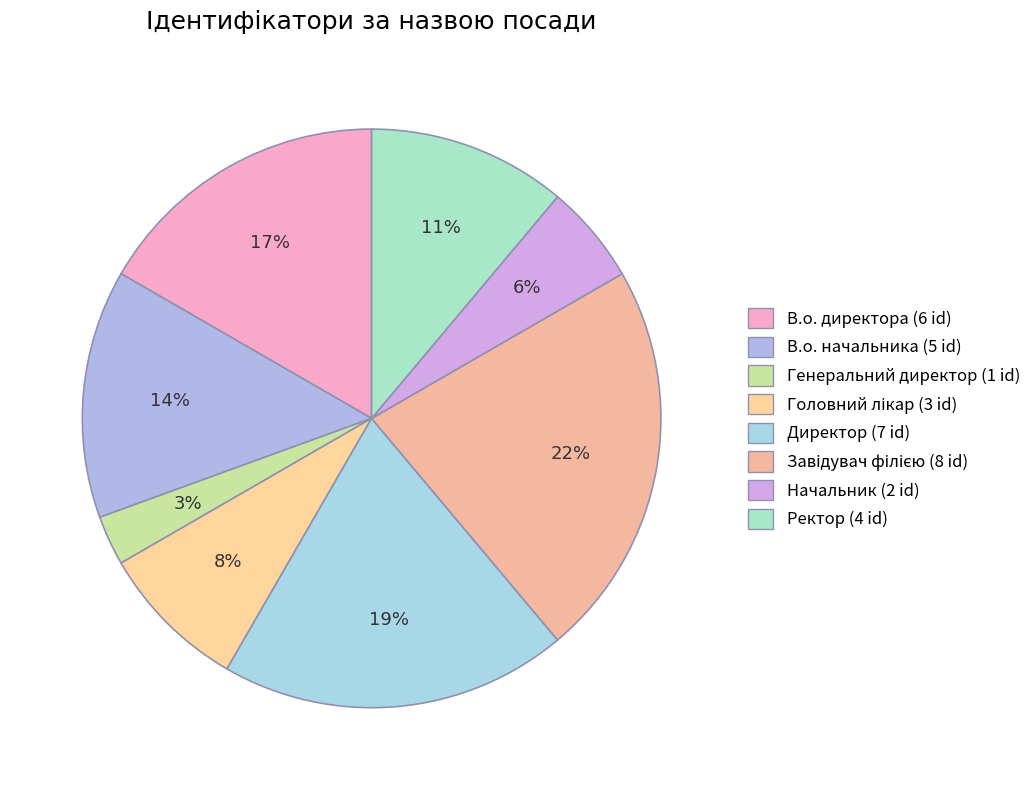

To the nearest percent, what percentage of the pie is Ректор?

11%